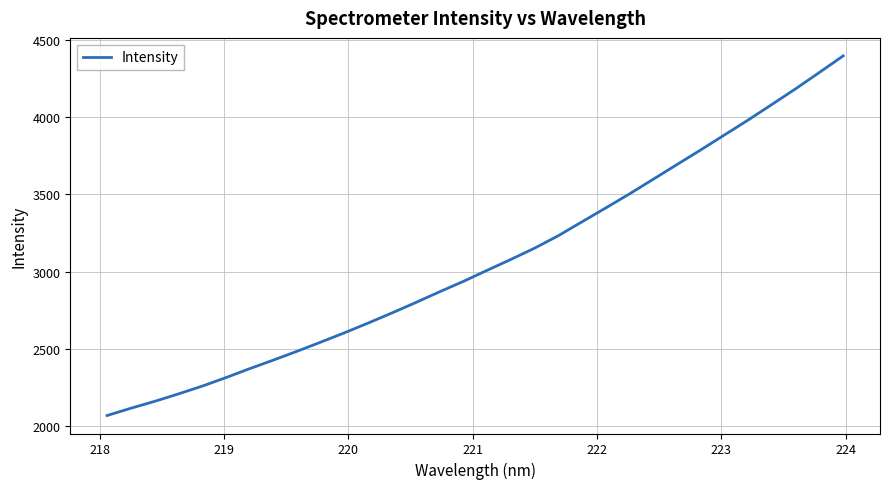

What is the smallest value displayed?

2067.9